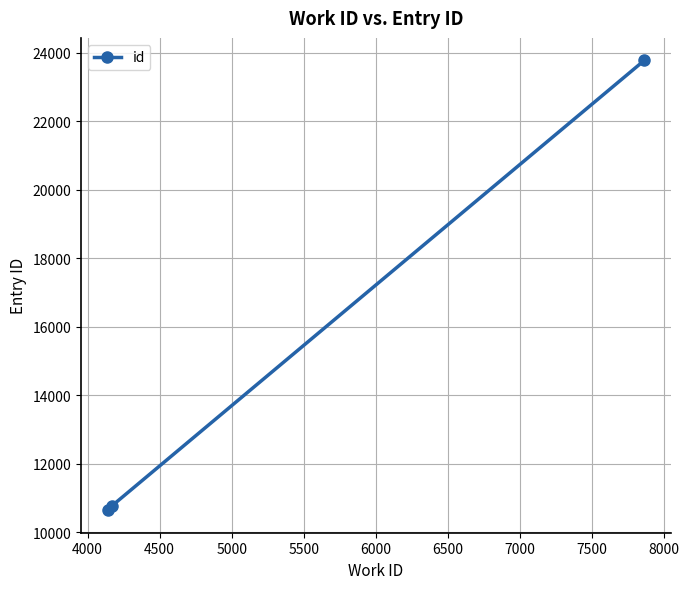

Reading right to left, extract all data points from this chart.

23779	10764	10644